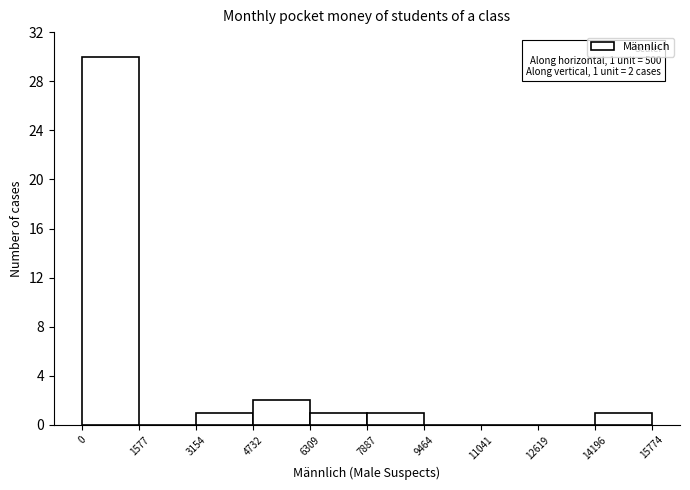

Over which range of the x-axis is the bar tallest?

0 to 1577